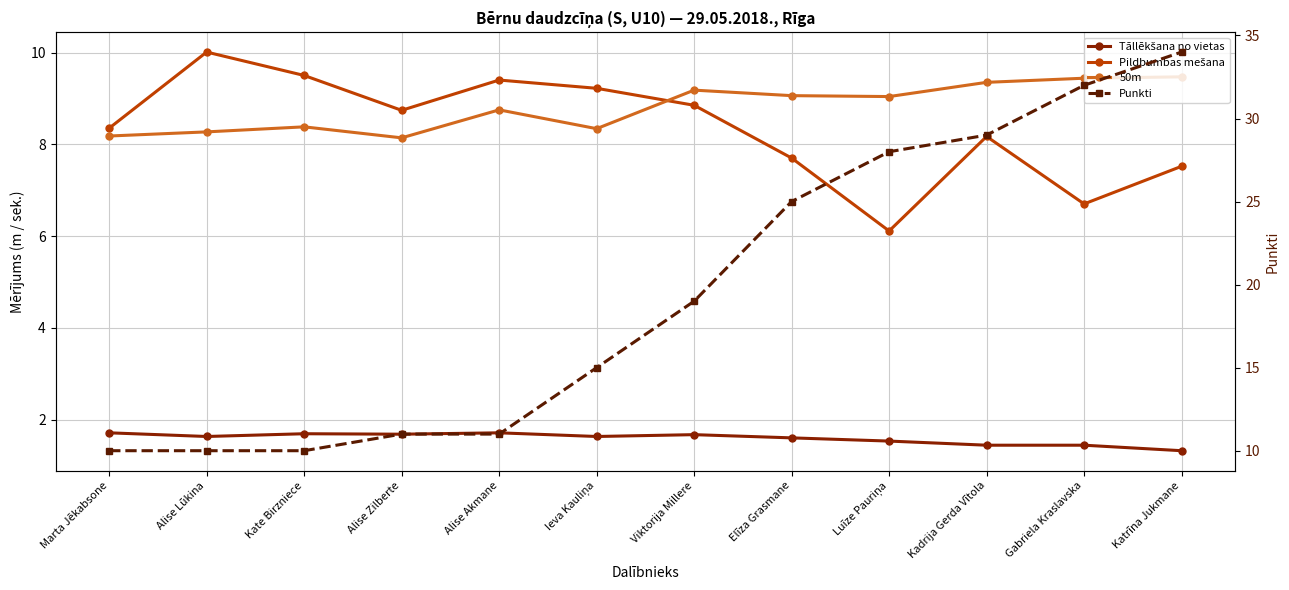

Which series has the largest range (max minus min)?

Punkti